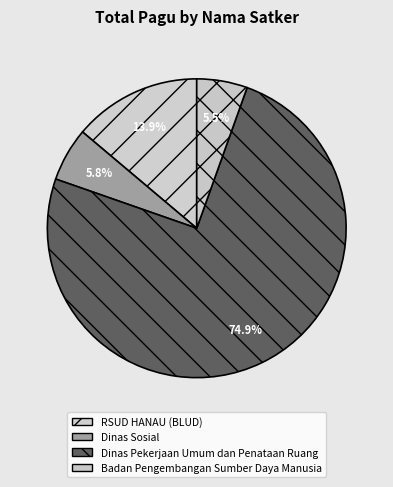

Is there a majority slice in this chart?

Yes